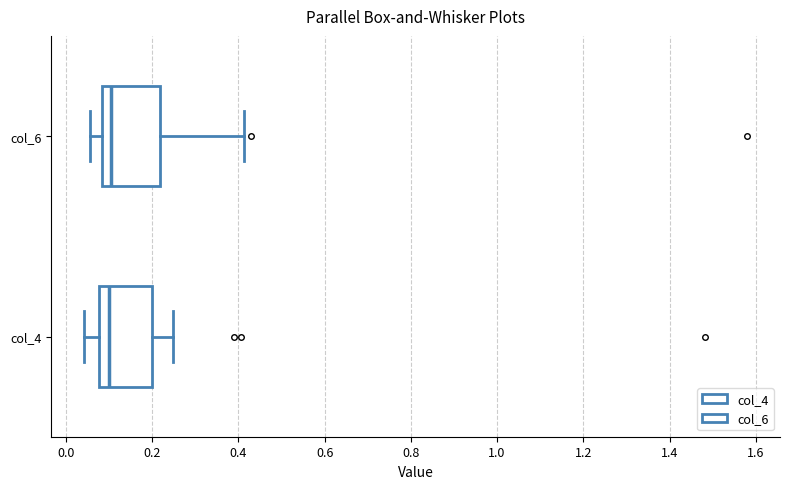

Where does the left whisker of the box for col_6 end on the x-axis? The values are not printed on the chart, so give them approximately, as read against the axis.

0.06